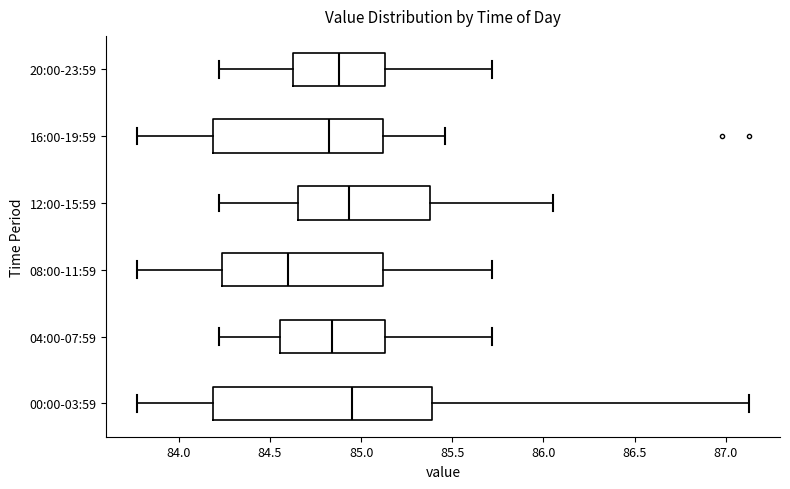

Which box's median line is the furthest to the left?

08:00-11:59